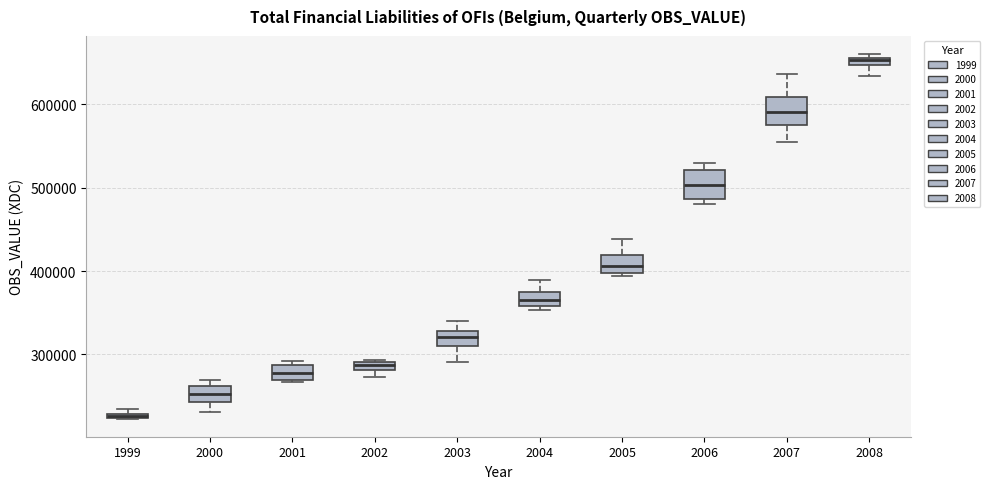

Where is the lower edge of the box at x = 2000 on the y-axis? The values are not printed on the chart, so give them approximately, as read against the axis.

240000